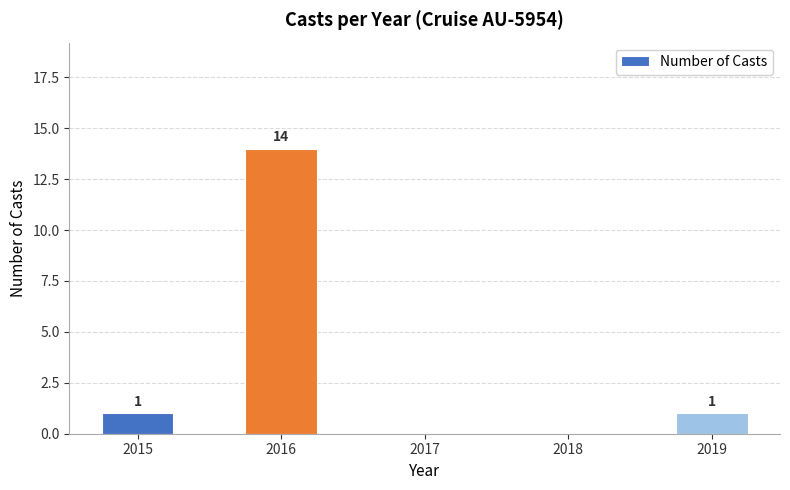

What is the ratio of the value at 2019 to the value at 2016?

0.1